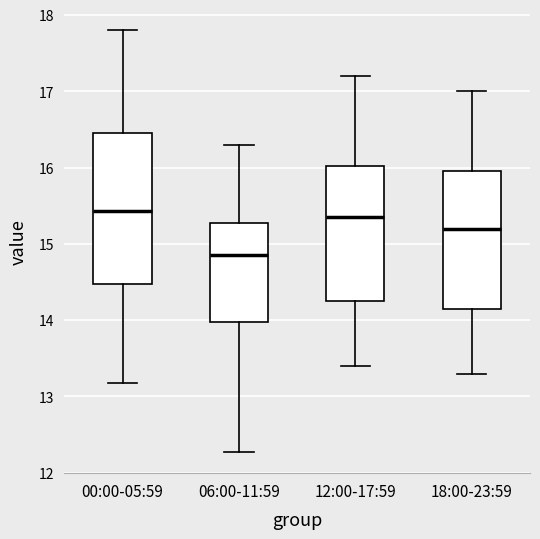

Reading left to right, transcribe this box plot: for each box, give where its median line is, the range the box spans, and where its two whiskers end, as read against the y-axis. The values are not printed on the chart, so give them approximately, as read against the axis.

00:00-05:59: median 15.4, box 14.5 to 16.4, whiskers 13.2 to 17.8
06:00-11:59: median 14.9, box 14.0 to 15.3, whiskers 12.3 to 16.3
12:00-17:59: median 15.4, box 14.3 to 16.0, whiskers 13.4 to 17.2
18:00-23:59: median 15.2, box 14.2 to 16.0, whiskers 13.3 to 17.0